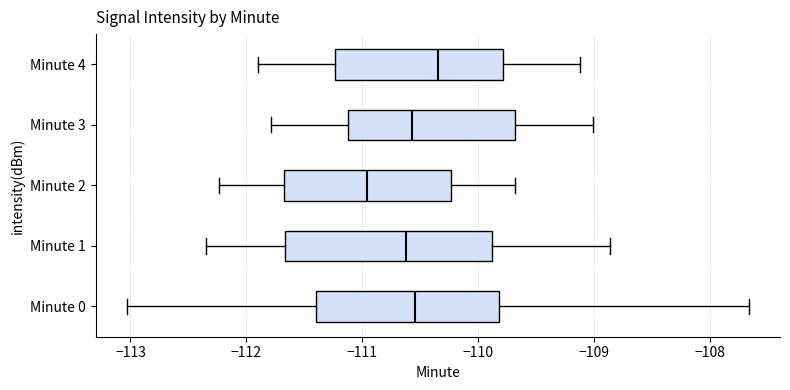

Reading bottom to top, read every box against the x-axis: the position of its median line, the range the box covers, and the ends of its whiskers. The values are not printed on the chart, so give them approximately, as read against the axis.

Minute 0: median -110.5, box -111.4 to -109.8, whiskers -113.0 to -107.7
Minute 1: median -110.6, box -111.7 to -109.9, whiskers -112.3 to -108.9
Minute 2: median -111.0, box -111.7 to -110.2, whiskers -112.2 to -109.7
Minute 3: median -110.6, box -111.1 to -109.7, whiskers -111.8 to -109.0
Minute 4: median -110.3, box -111.2 to -109.8, whiskers -111.9 to -109.1